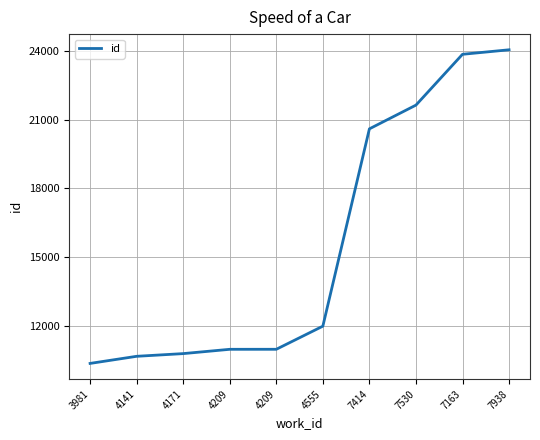

What is the label of the 3rd point from the left?

4171